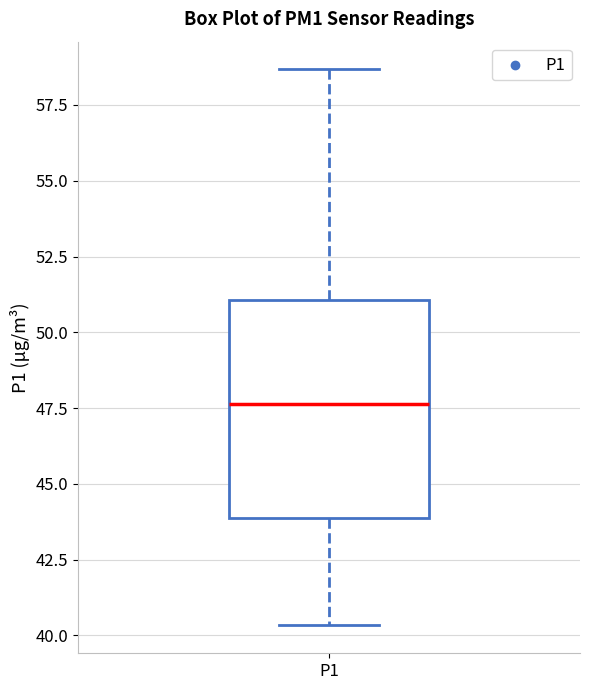

Where is the lower edge of the box for P1 on the y-axis? The values are not printed on the chart, so give them approximately, as read against the axis.

44.0